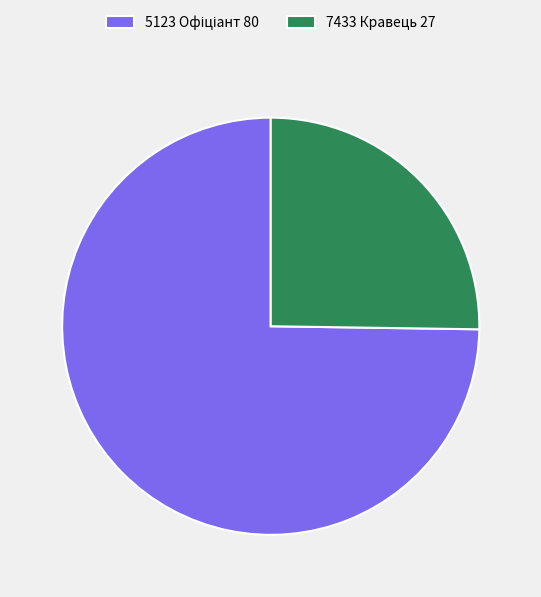

How many segments does this pie chart have?

2